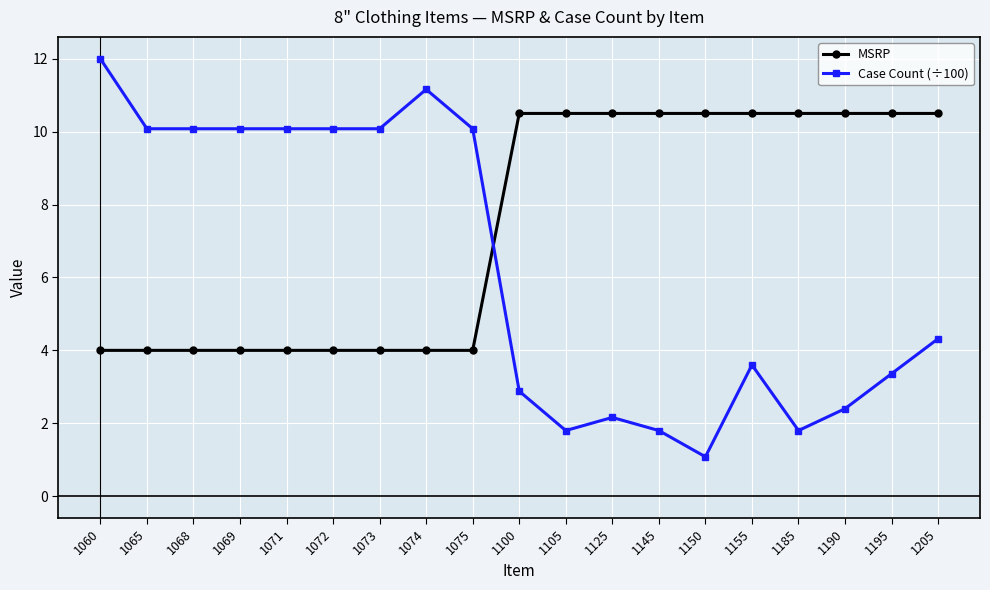

At how many categories does at least one series exceed 2?

19